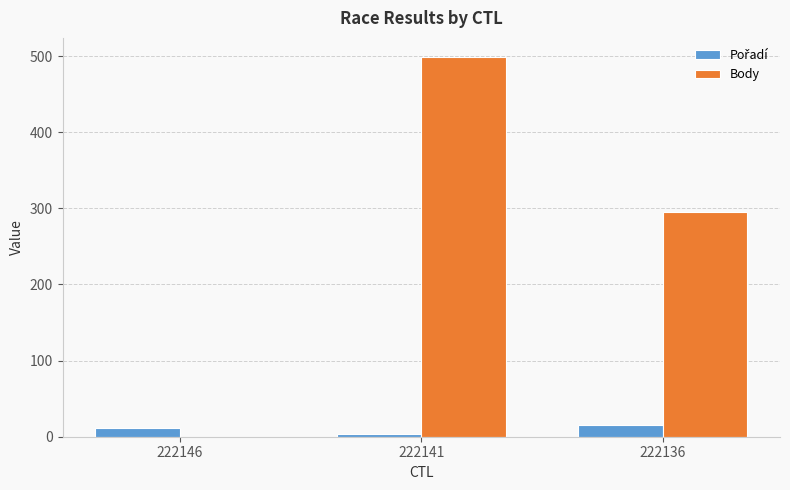

Which series has the largest total across all categories?

Body